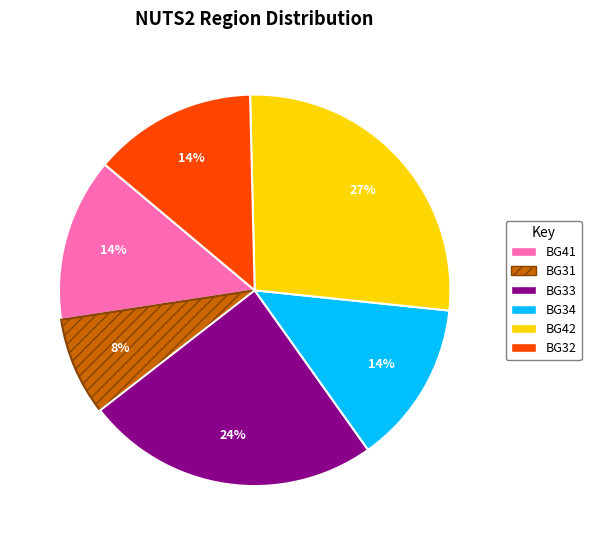

Is there any slice that represents more than half of the pie?

No